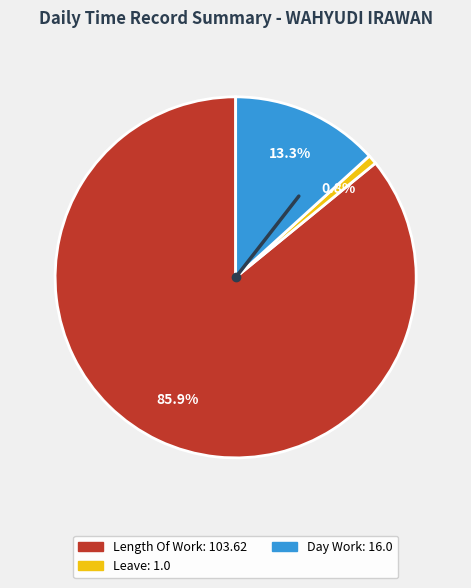

Which category accounts for the majority?

Length Of Work